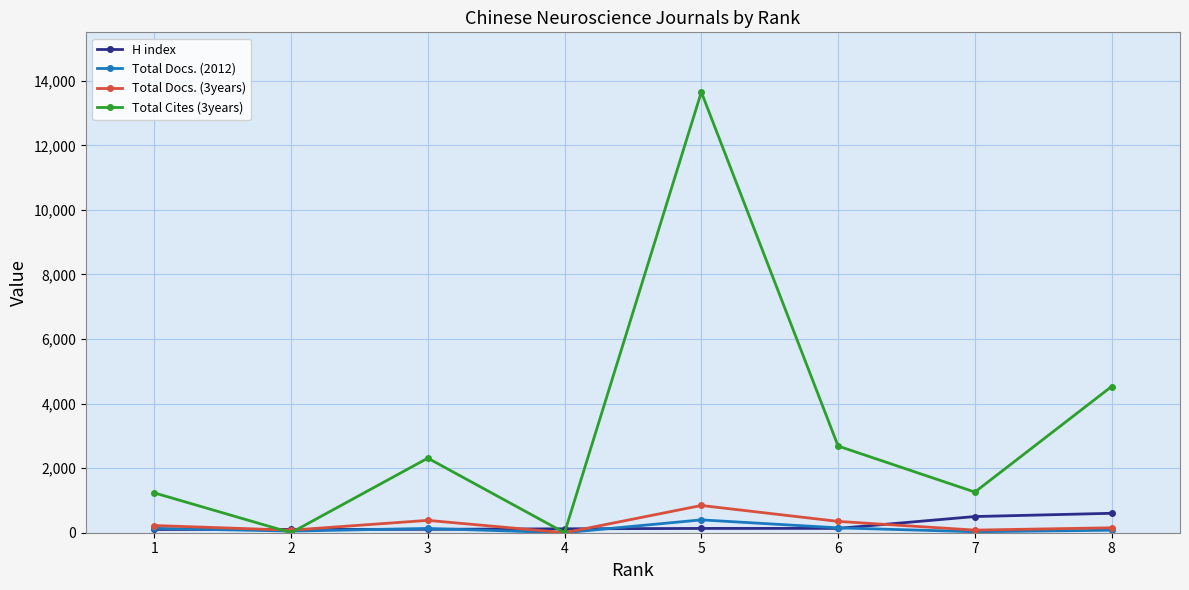

The value of Total Cites (3years) at 7 is 1259. True or false?

True